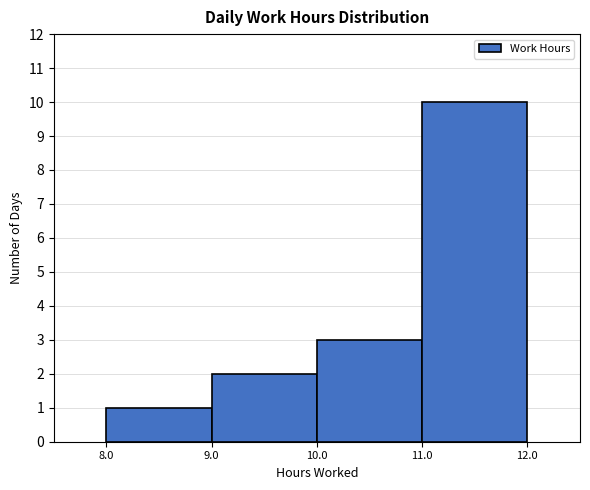

Over which range of the x-axis is the bar tallest?

11.0 to 12.0